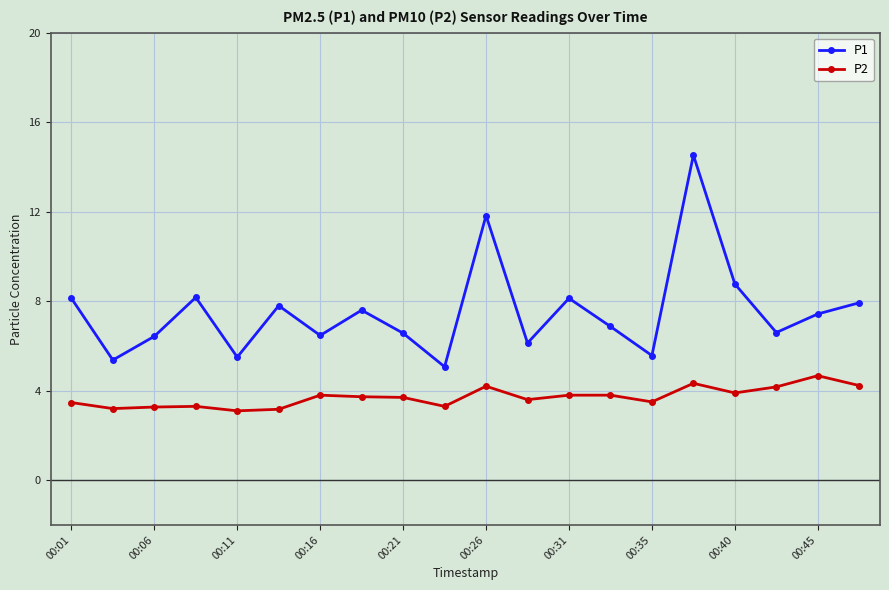

How many interior local peaks does the P1 series have?

6